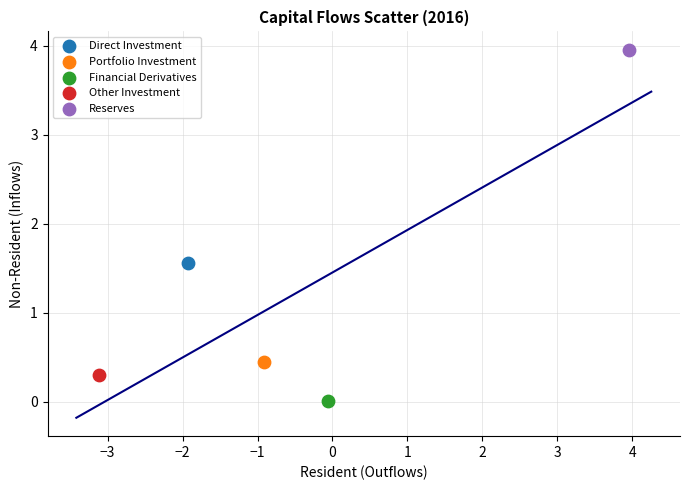

What are all the series names shown in the legend?

Direct Investment, Portfolio Investment, Financial Derivatives, Other Investment, Reserves